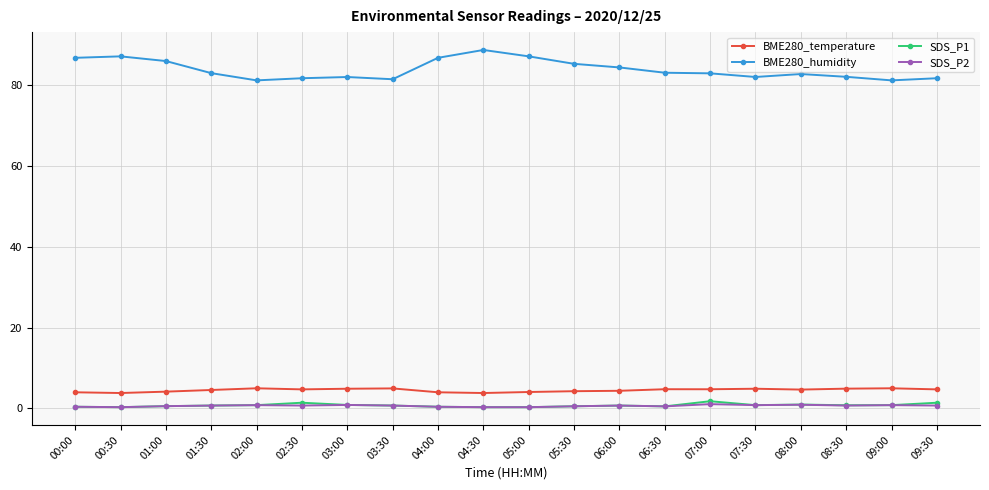

What is the greatest value displayed?

88.7